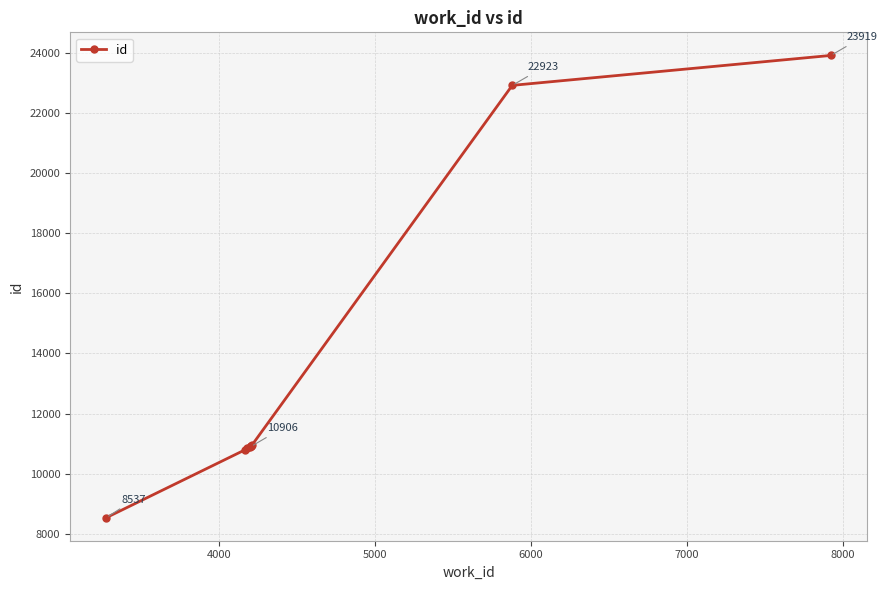

What is the difference between the second highest and minimum values?

14386